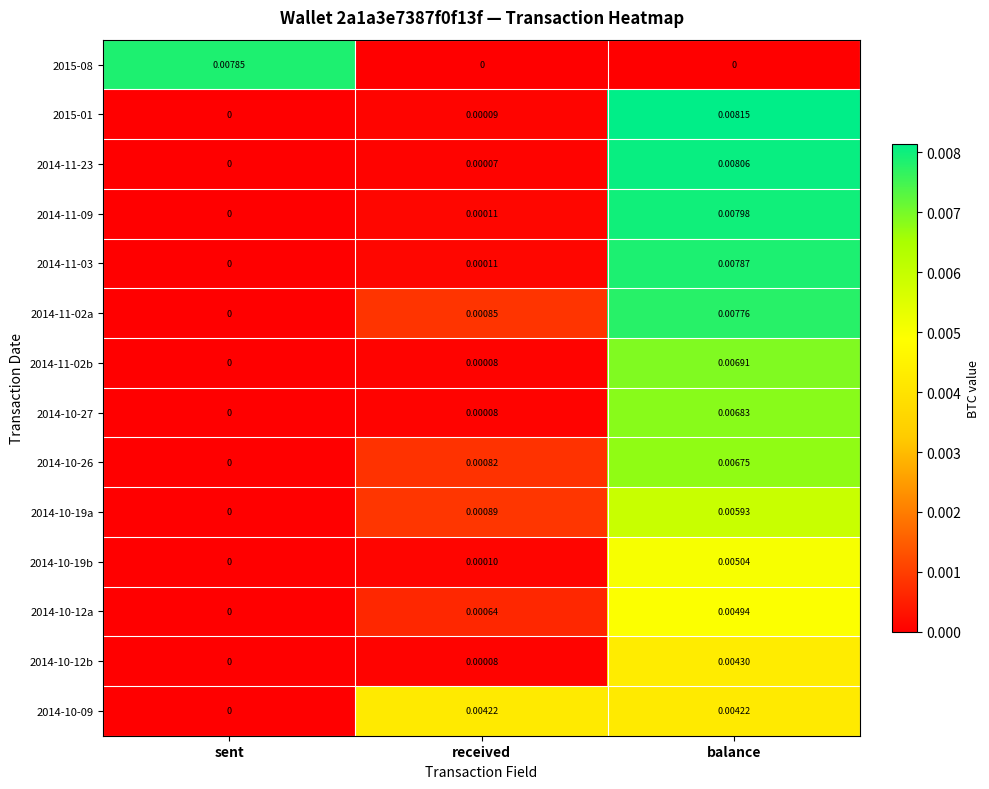

Where is 2014-10-09 nearest to the value 0?

sent